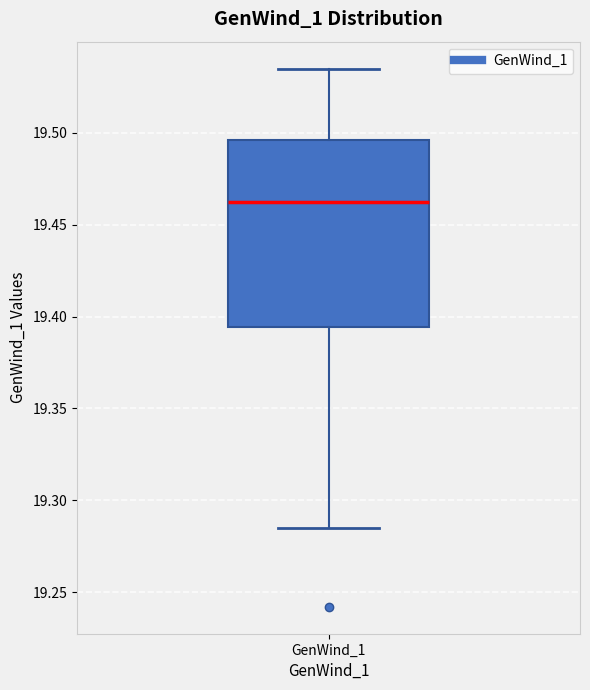

Read this box plot against the y-axis: the position of the median line, the range covered by the box, and the ends of both whiskers. The values are not printed on the chart, so give them approximately, as read against the axis.

median 19.465, box 19.395 to 19.495, whiskers 19.285 to 19.535